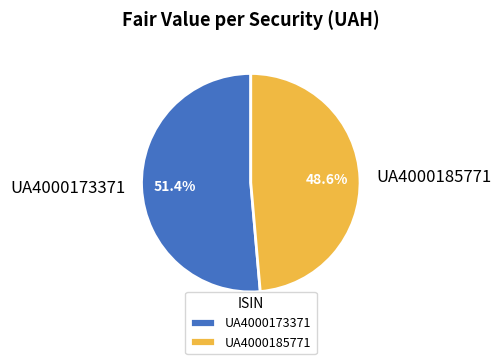

Is it true that UA4000173371 is 64% of the pie?

False